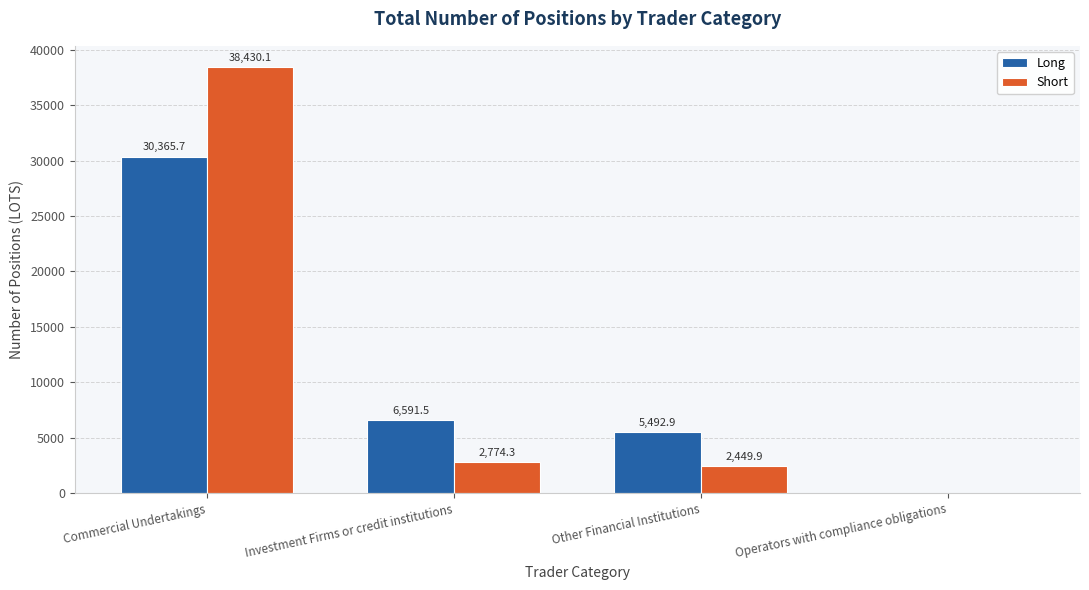

What value does the Long series have at Commercial Undertakings?

30365.7